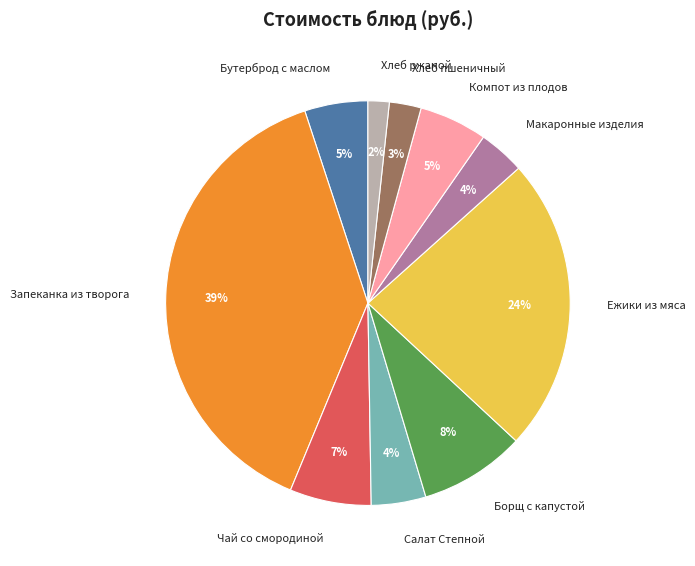

Between Салат Степной and Запеканка из творога, which is larger?

Запеканка из творога